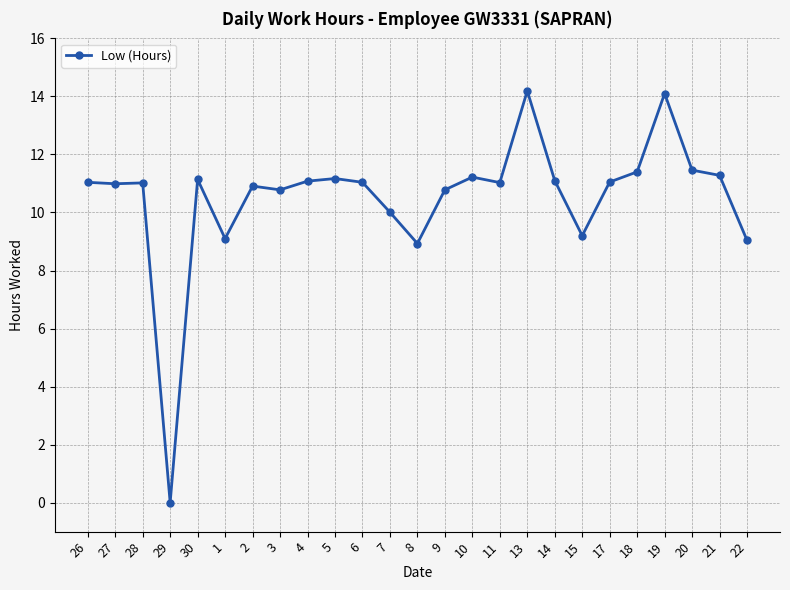

What is the label of the 8th point from the left?

3